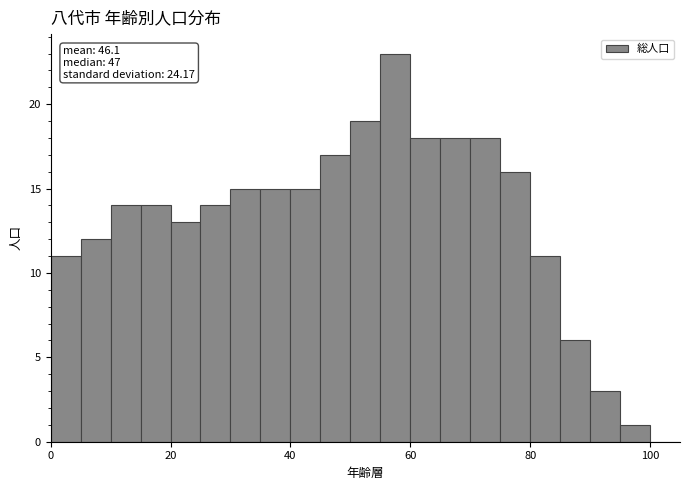

Around what value on the x-axis is the tallest bar? Give the approximate position of its centre, as read against the axis.

58